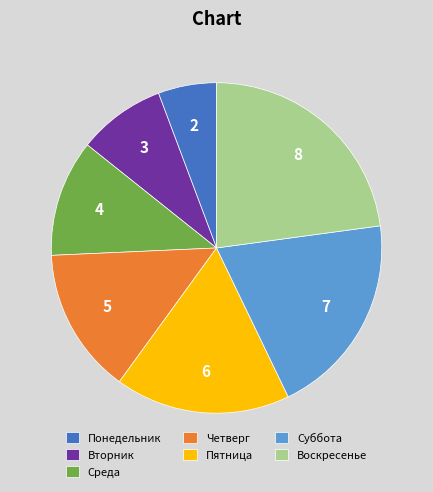

The Четверг slice represents 14% of the pie. True or false?

True